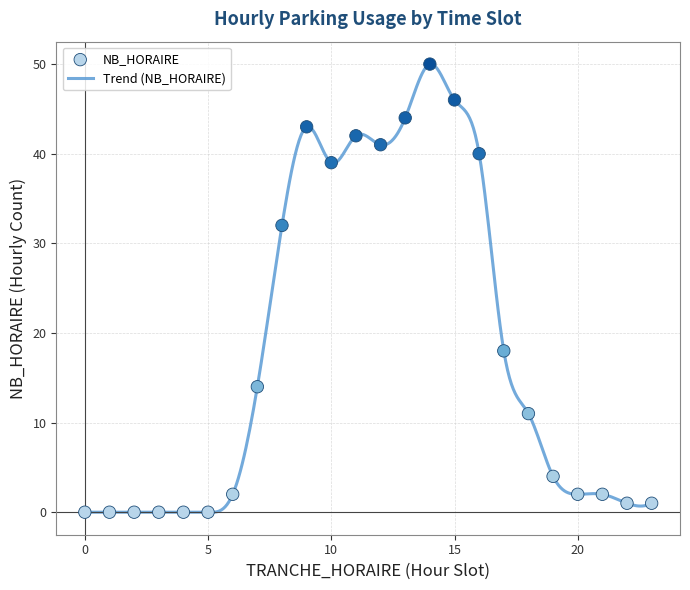

What is the maximum value shown in the chart?

50.0